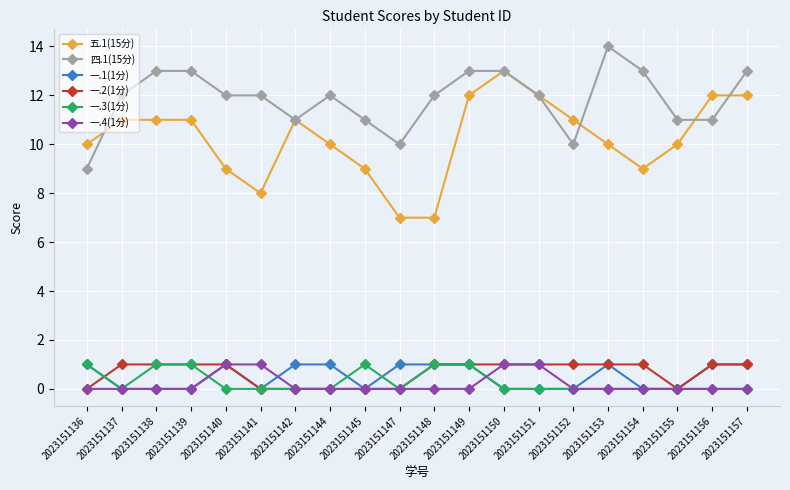

Which series has the largest total across all categories?

四.1(15分)